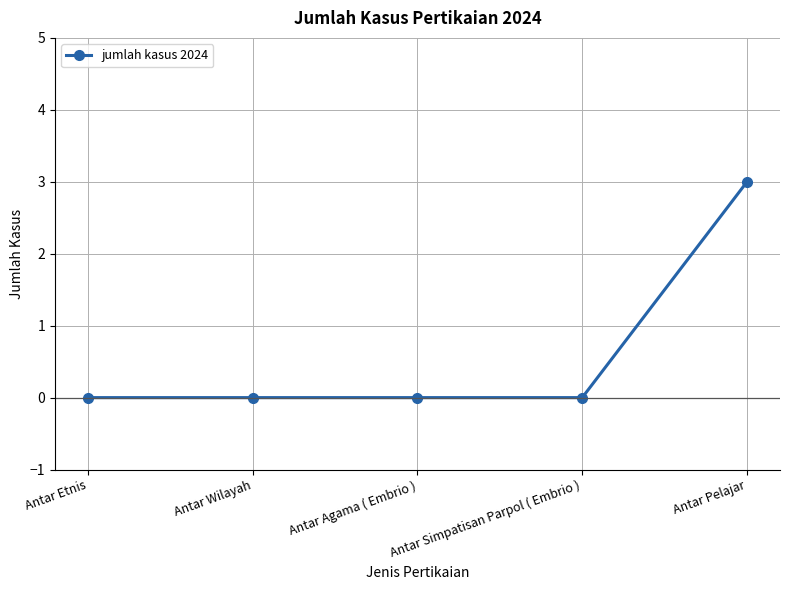

Between Antar Simpatisan Parpol ( Embrio ) and Antar Pelajar, which is larger?

Antar Pelajar